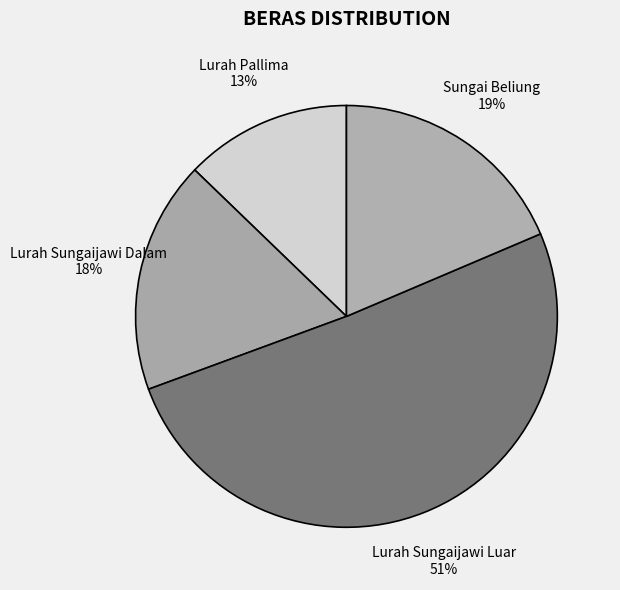

Is it true that Sungai Beliung is 13% of the pie?

False